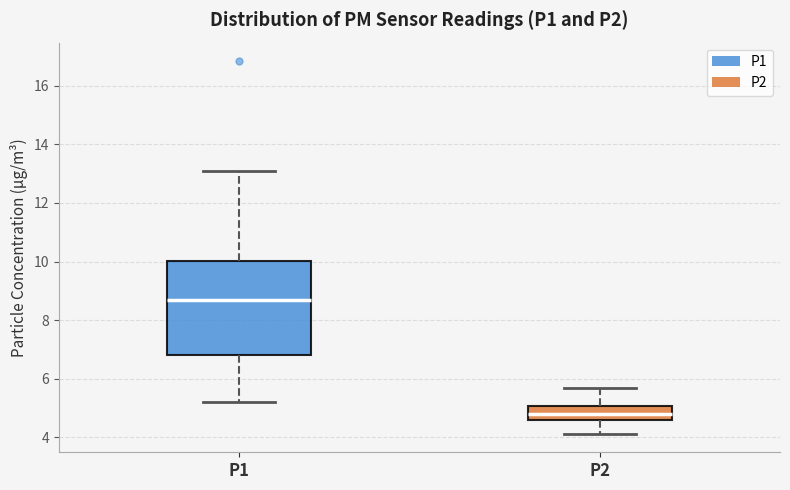

Where does the lower whisker of the box for P2 end on the y-axis? The values are not printed on the chart, so give them approximately, as read against the axis.

4.2